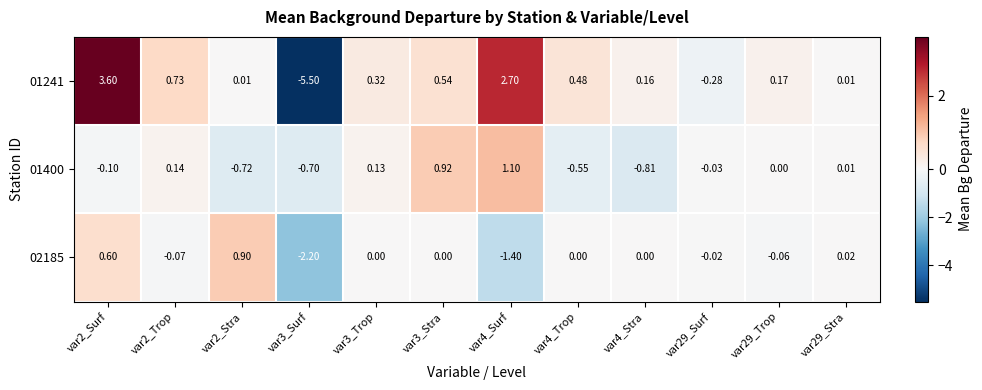

How many positive values does the 01241 series have?

10